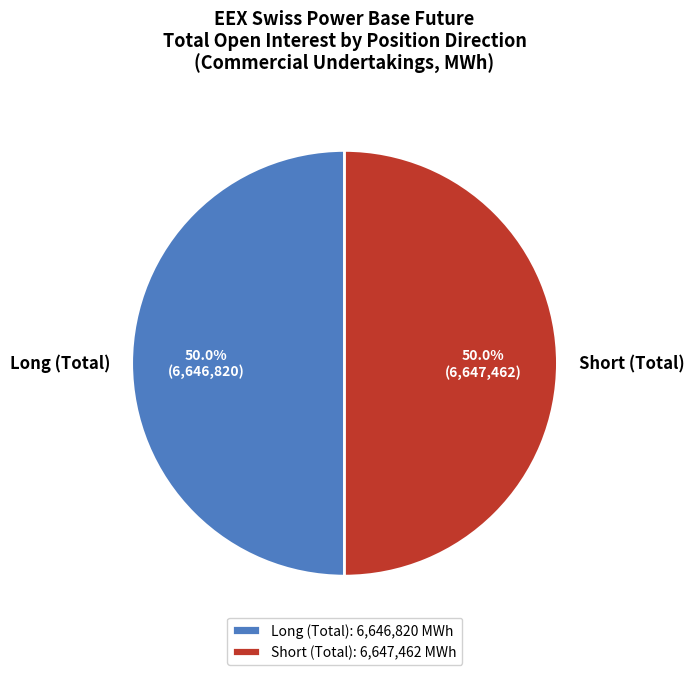

The Short (Total) slice represents 50% of the pie. True or false?

True